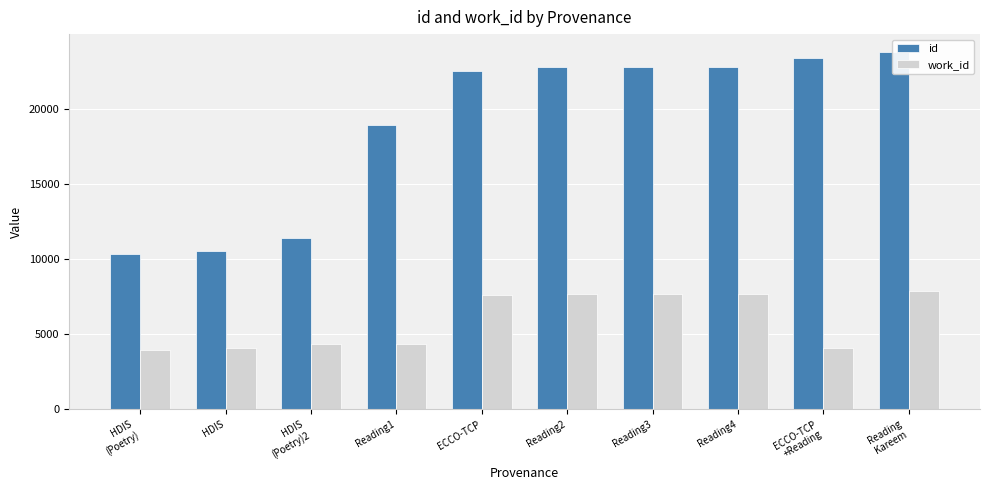

Reading right to left, extract all data points from this chart.

id: 23776	23396	22794	22792	22791	22542	18909	11432	10563	10313
work_id: 7864	4057	7682	7682	7682	7643	4353	4353	4106	3963